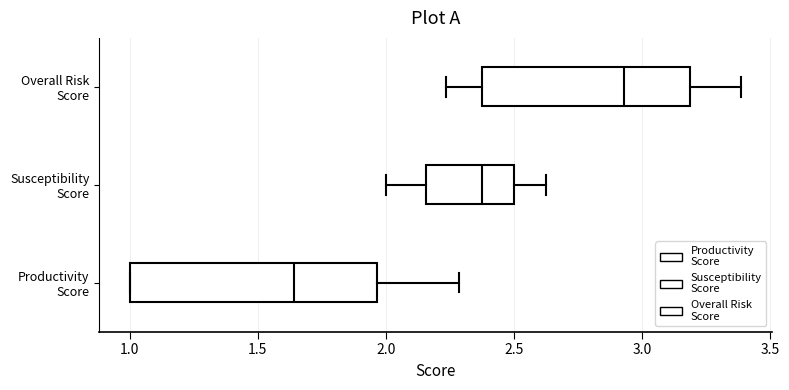

Reading bottom to top, transcribe this box plot: for each box, give where its median line is, the range the box spans, and where its two whiskers end, as read against the x-axis. The values are not printed on the chart, so give them approximately, as read against the axis.

Productivity Score: median 1.65, box 1.00 to 1.95, whiskers 1.00 to 2.30
Susceptibility Score: median 2.40, box 2.15 to 2.50, whiskers 2.00 to 2.65
Overall Risk Score: median 2.95, box 2.40 to 3.20, whiskers 2.25 to 3.40